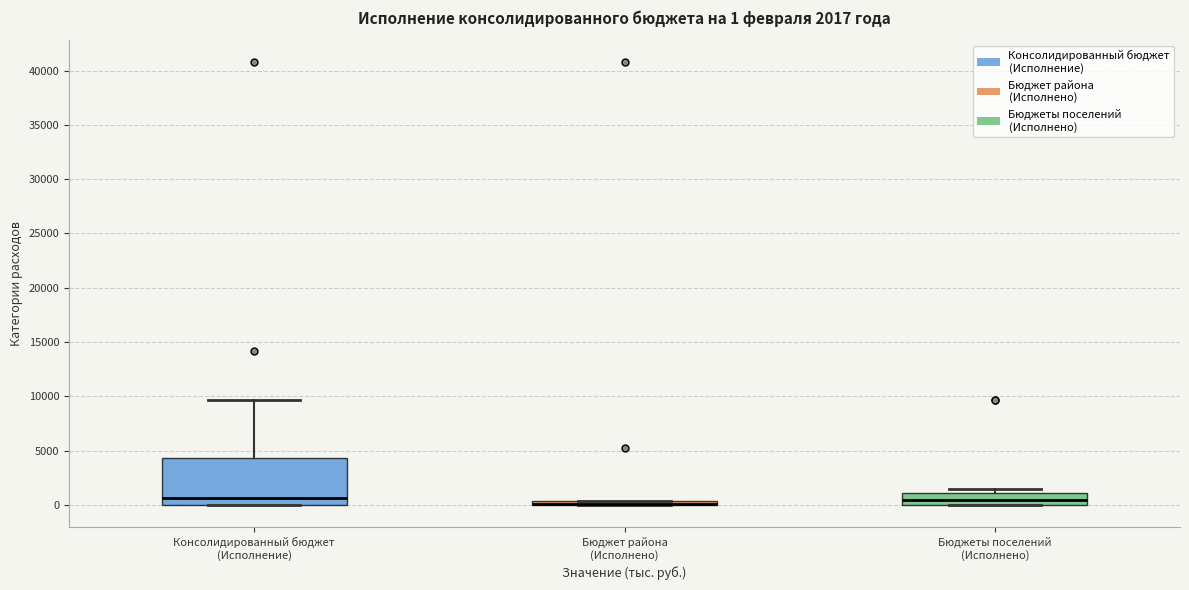

Which box is the tallest, from its lower edge to its upper edge?

Консолидированный бюджет (Исполнение)